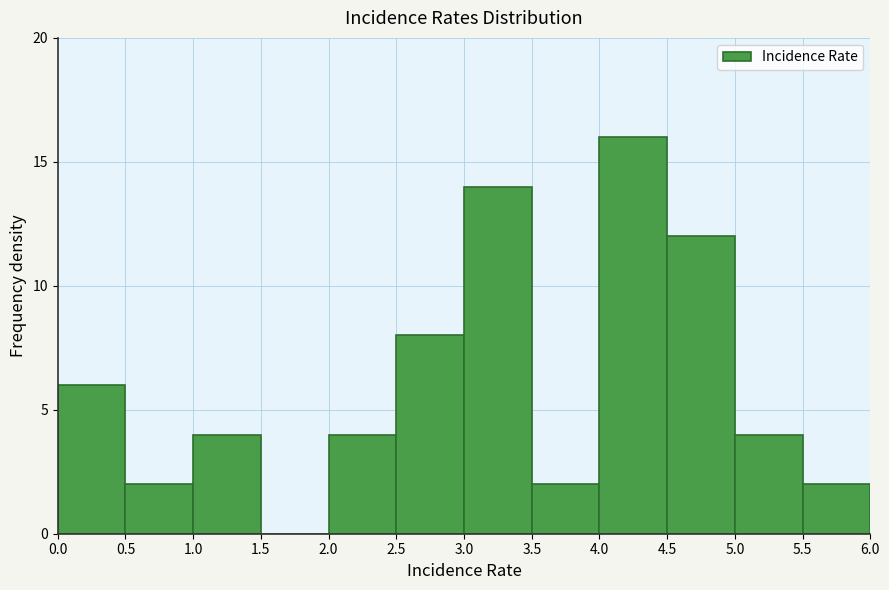

Reading left to right, list every bar in this chart as the range it spans on the x-axis followed by its height. The values are not printed on the chart, so give them approximately, as read against the axis.

0.0 to 0.5: 6
0.5 to 1.0: 2
1.0 to 1.5: 4
1.5 to 2.0: 0
2.0 to 2.5: 4
2.5 to 3.0: 8
3.0 to 3.5: 14
3.5 to 4.0: 2
4.0 to 4.5: 16
4.5 to 5.0: 12
5.0 to 5.5: 4
5.5 to 6.0: 2